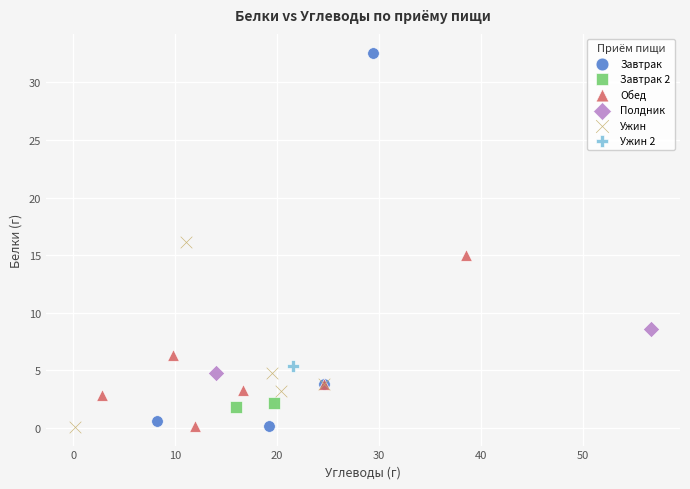

What are all the series names shown in the legend?

Завтрак, Завтрак 2, Обед, Полдник, Ужин, Ужин 2